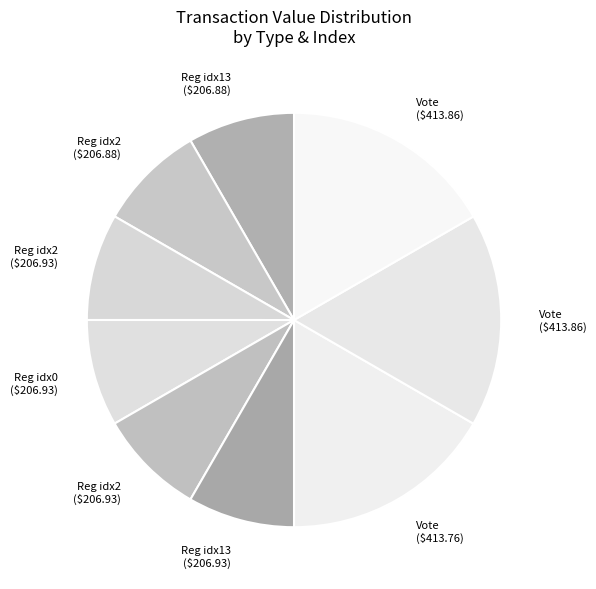

How many slices are in this pie chart?

9